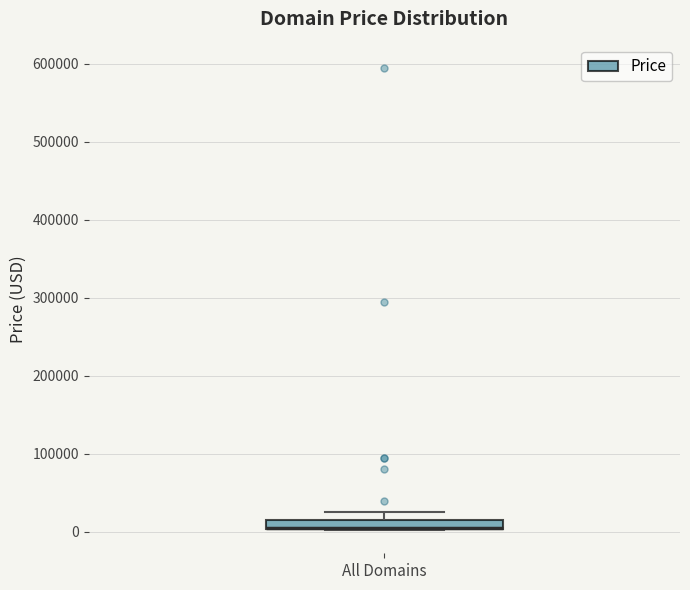

Where is the lower edge of the box for All Domains on the y-axis? The values are not printed on the chart, so give them approximately, as read against the axis.

0